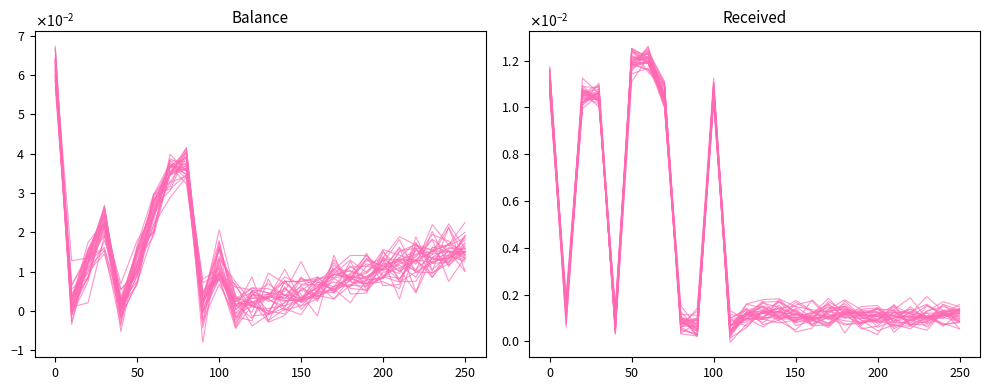

Reading right to left, list all the values displayed in this chart.

balance: 0.0	0.0	0.0	0.0	0.0	0.0	0.0	0.0	0.0	0.0	0.0	-0.0	-0.0	0.0	-0.0	0.0	0.0	0.0	0.0	0.0	0.0	0.0	0.0	0.0	0.0	0.1
received: 0.0	0.0	0.0	0.0	0.0	0.0	0.0	0.0	0.0	0.0	0.0	0.0	0.0	0.0	-0.0	0.0	0.0	0.0	0.0	0.0	0.0	0.0	0.0	0.0	0.0	0.0